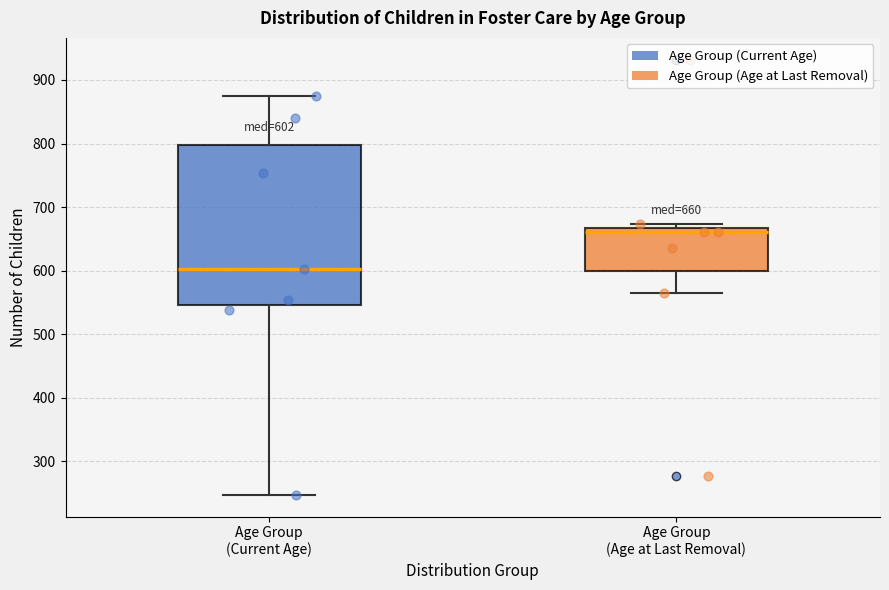

Which box has the highest median line?

Age Group (Age at Last Removal)